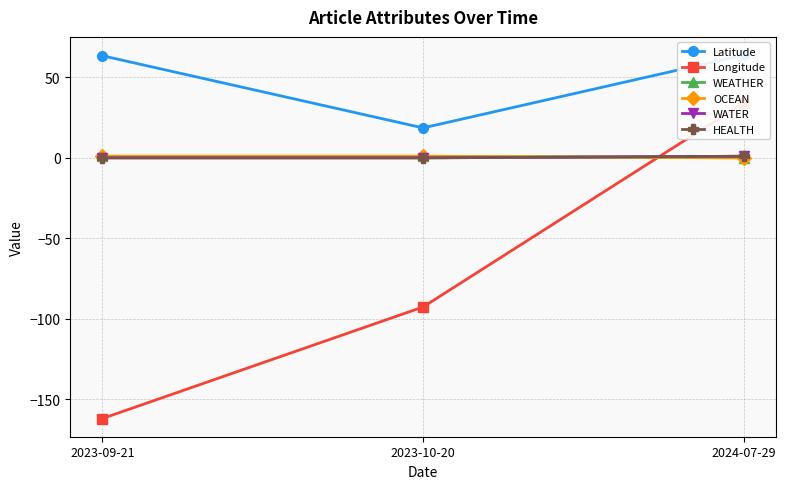

Count the HEALTH values in the range 0 to 1.

3